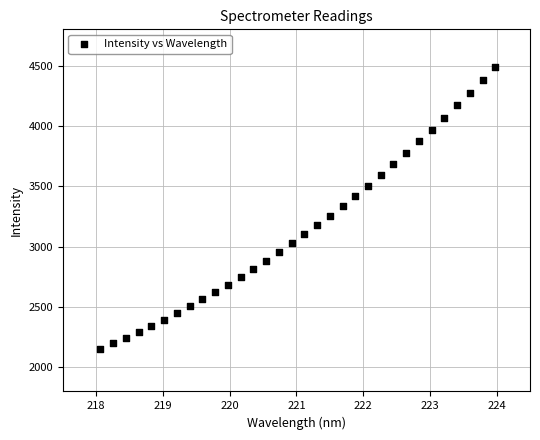

What is the range of X values (max minus min)?

5.9